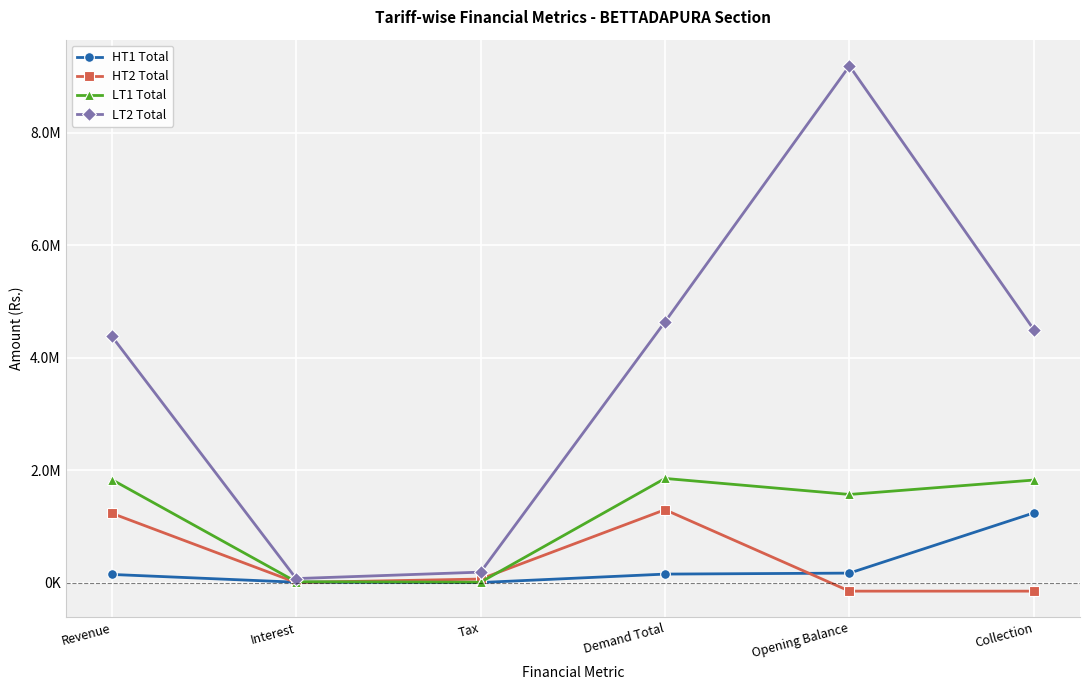

Between Interest and Opening Balance, which series saw the biggest shift?

LT2 Total